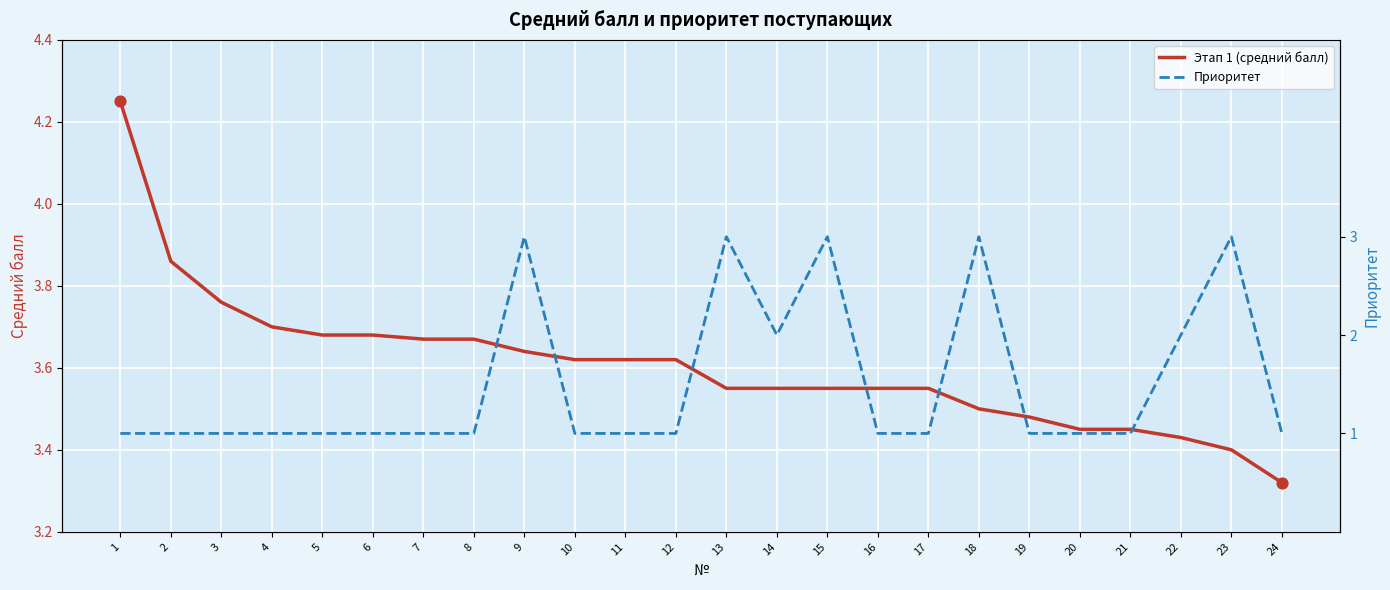

Which series reaches the minimum Y coordinate?

Приоритет